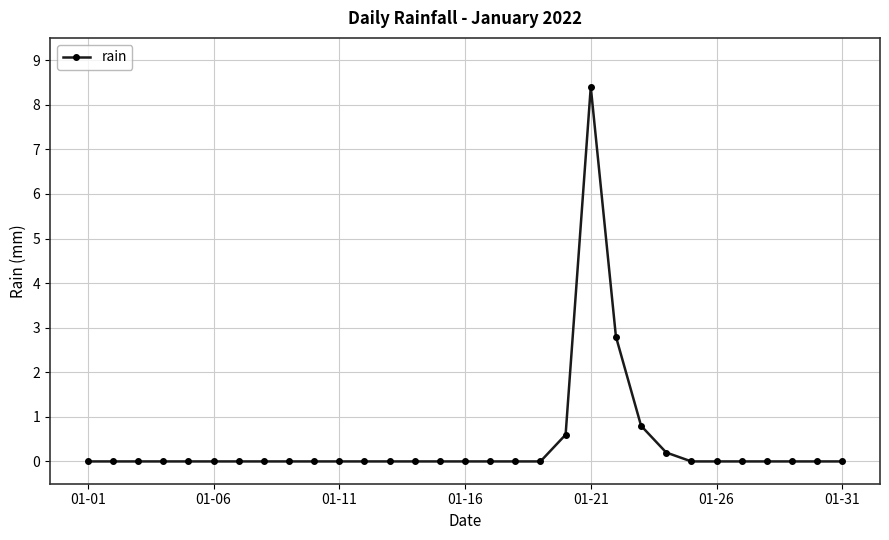

What is the difference between the second highest and second lowest values?

2.8